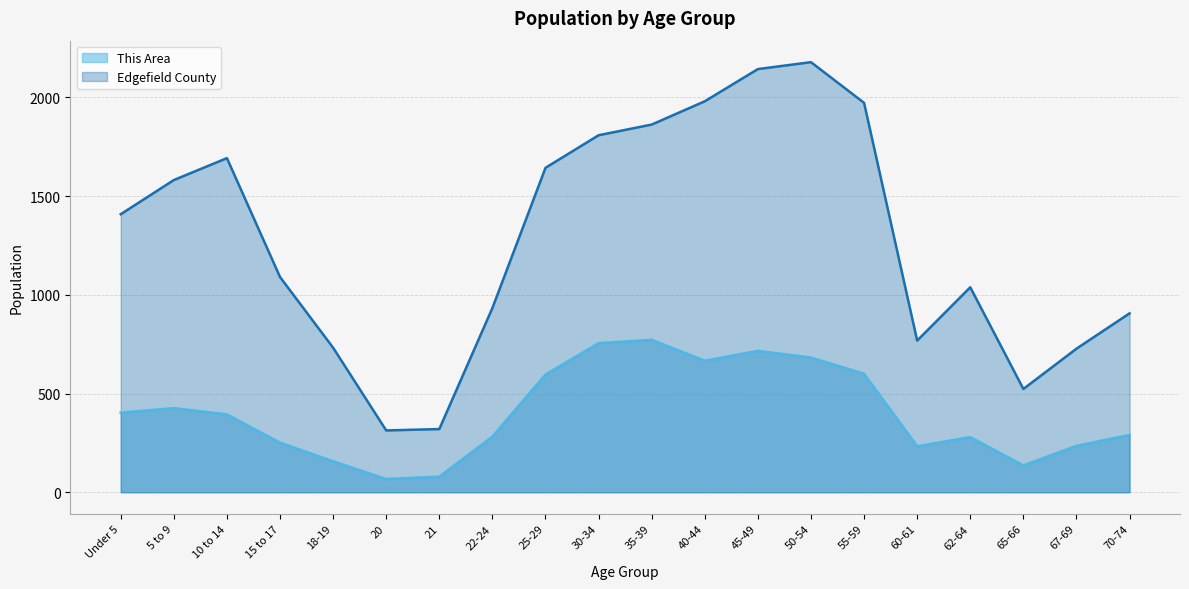

Rank the series by their maximum value, from highest to lowest.

Edgefield County (line), This Area (line)